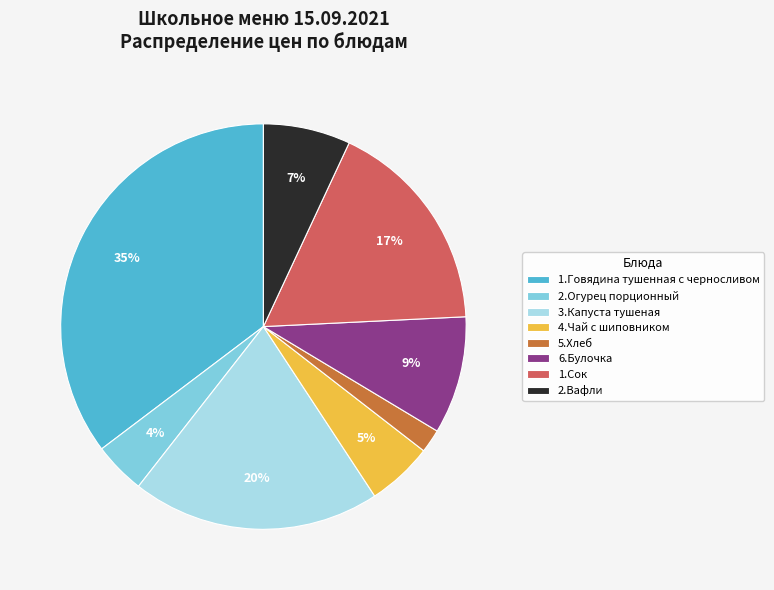

Rank the categories by value from highest to lowest.

1.Говядина тушенная с черносливом, 3.Капуста тушеная, 1.Сок, 6.Булочка, 2.Вафли, 4.Чай с шиповником, 2.Огурец порционный, 5.Хлеб